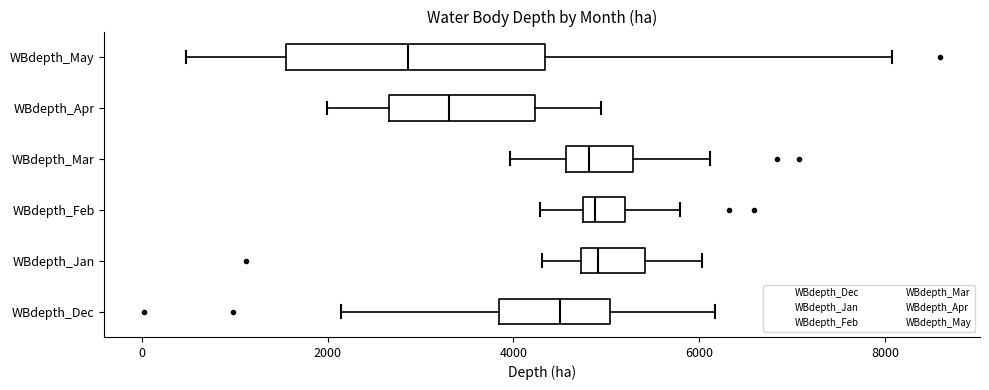

Reading bottom to top, read every box against the x-axis: the position of its median line, the range the box covers, and the ends of its whiskers. The values are not printed on the chart, so give them approximately, as read against the axis.

WBdepth_Dec: median 4400, box 3800 to 5000, whiskers 2200 to 6200
WBdepth_Jan: median 5000, box 4800 to 5400, whiskers 4400 to 6000
WBdepth_Feb: median 4800 (just right of the box's left edge), box 4800 to 5200, whiskers 4200 to 5800
WBdepth_Mar: median 4800, box 4600 to 5200, whiskers 4000 to 6200
WBdepth_Apr: median 3400, box 2600 to 4200, whiskers 2000 to 5000
WBdepth_May: median 2800, box 1600 to 4400, whiskers 400 to 8000